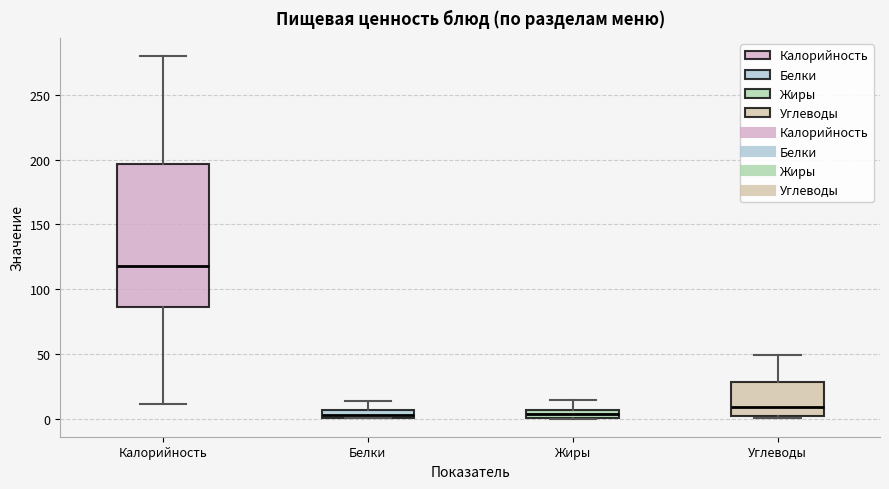

Where is the lower edge of the box for Белки on the y-axis? The values are not printed on the chart, so give them approximately, as read against the axis.

0